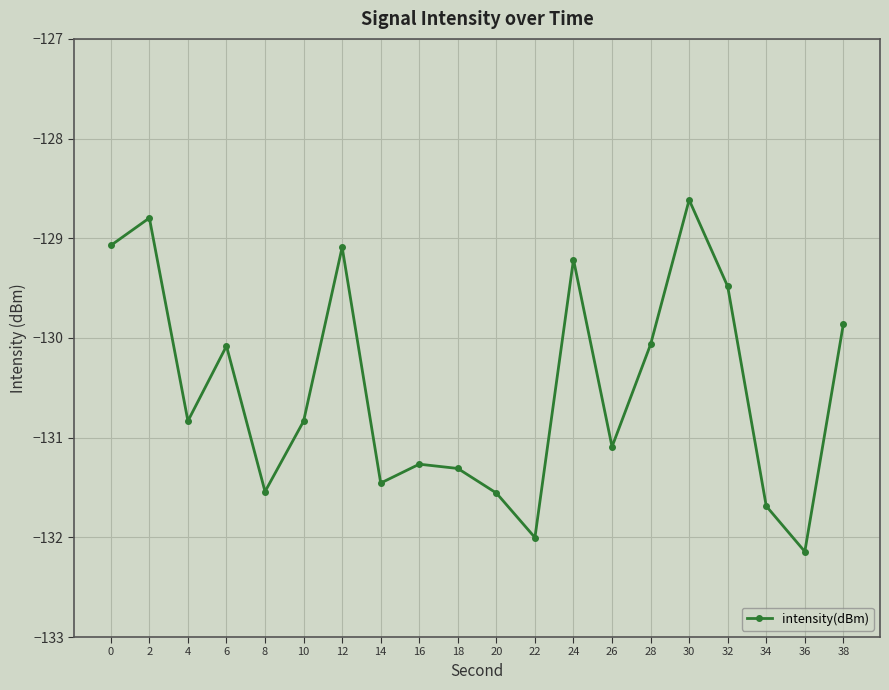

What is the sum of all values?

-2610.0